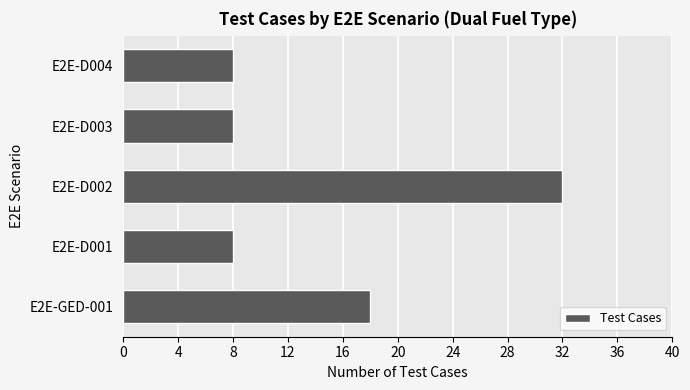

What is the sum of all values?

74